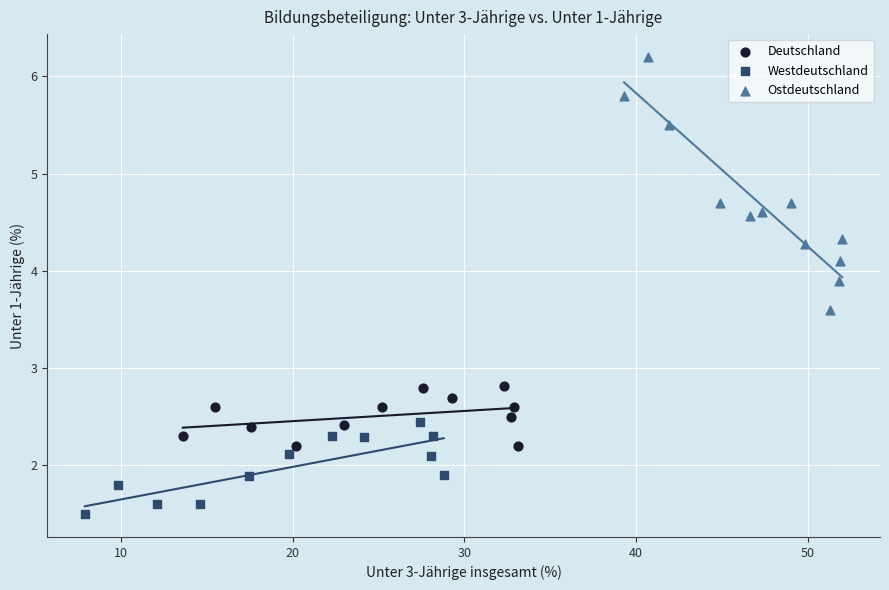

Which series contains the lowest Y value?

Westdeutschland